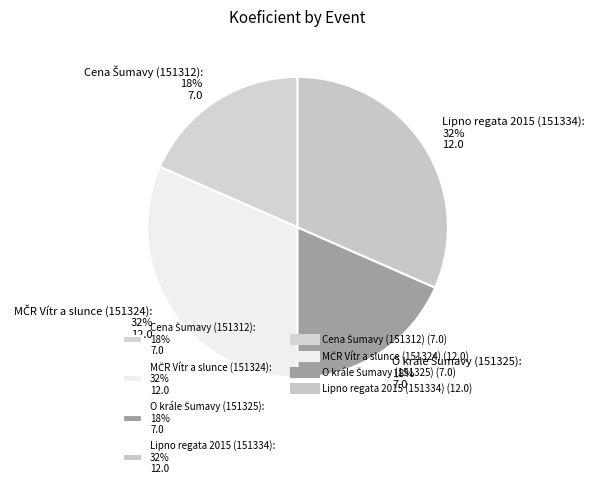

Does Lipno regata 2015 (151334): 32% 12.0 represent more than half of the total?

No